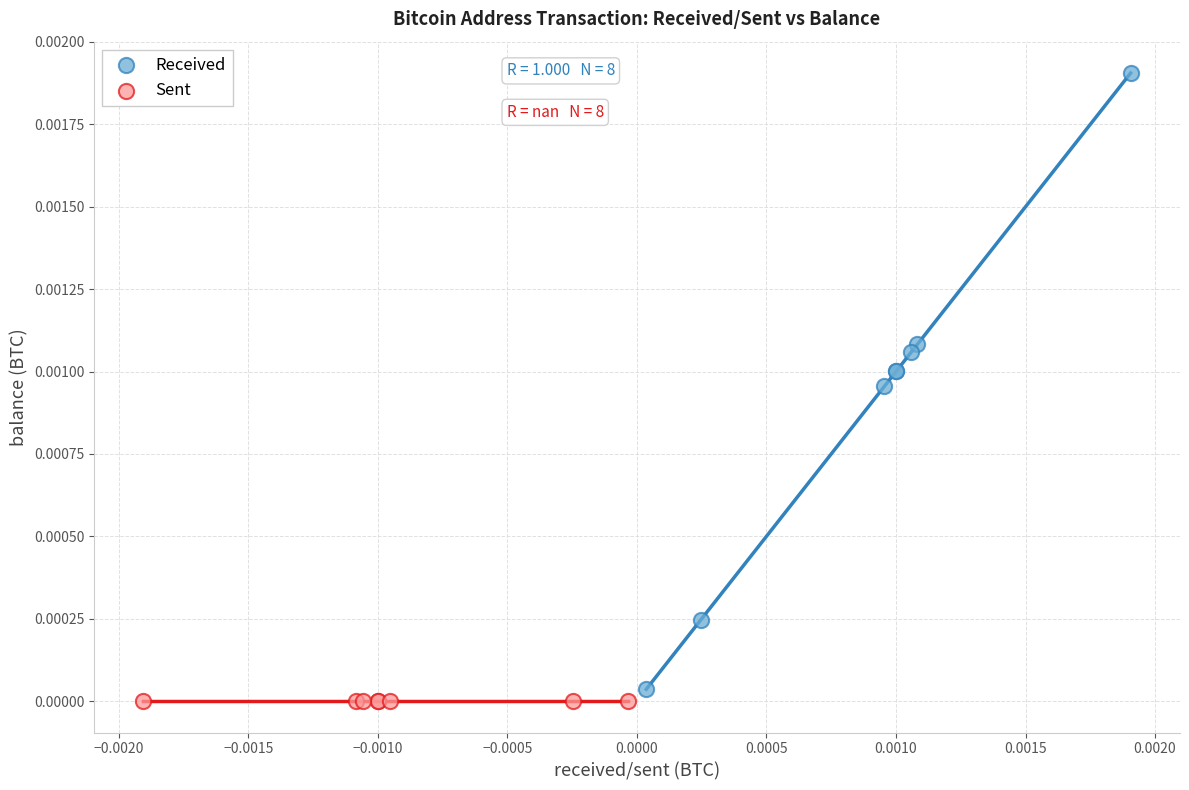

Which series reaches the maximum Y coordinate?

Received